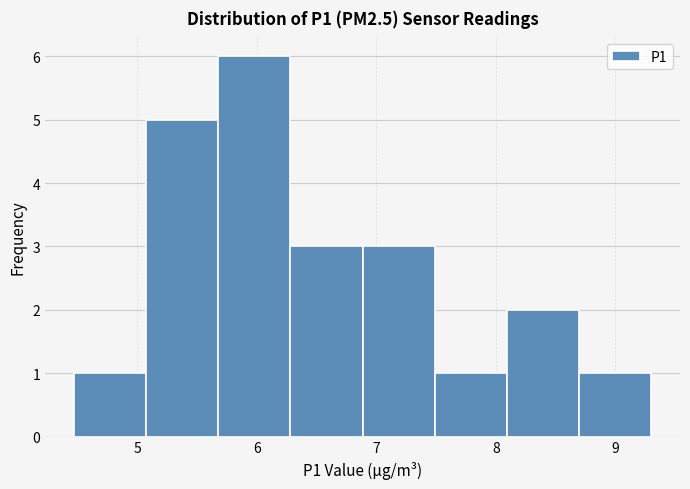

Reading left to right, list every bar in this chart as the range it spans on the x-axis followed by its height. Neither the bar edges nor the heights are printed on the chart, so give them approximately, as read against the axes.

4.5 to 5.1: 1
5.1 to 5.7: 5
5.7 to 6.3: 6
6.3 to 6.9: 3
6.9 to 7.5: 3
7.5 to 8.1: 1
8.1 to 8.7: 2
8.7 to 9.3: 1